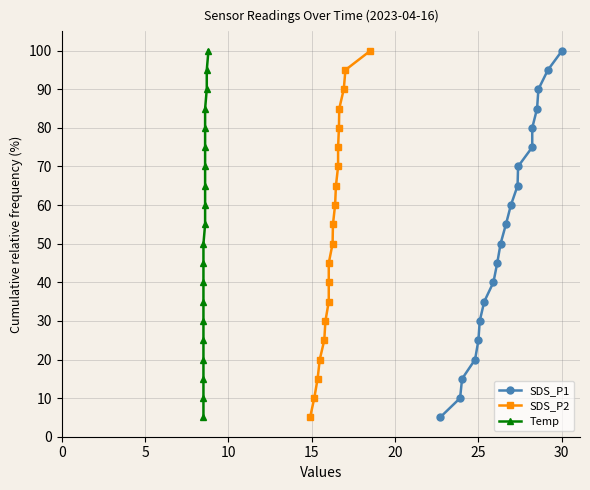

Which series has the largest total across all categories?

SDS_P1